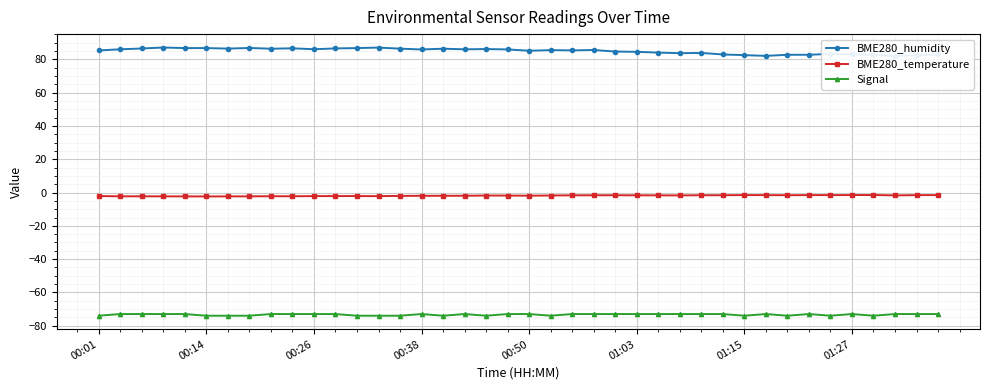

Rank the series by their maximum value, from highest to lowest.

BME280_humidity, BME280_temperature, Signal